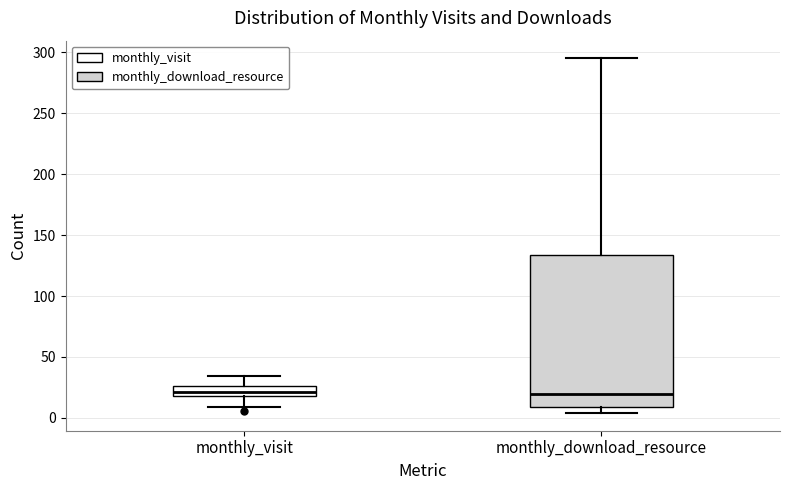

Reading left to right, transcribe this box plot: for each box, give where its median line is, the range the box spans, and where its two whiskers end, as read against the y-axis. The values are not printed on the chart, so give them approximately, as read against the axis.

monthly_visit: median 20 (inside the box), box 20 to 25, whiskers 10 to 35
monthly_download_resource: median 20, box 10 to 135, whiskers 5 to 295